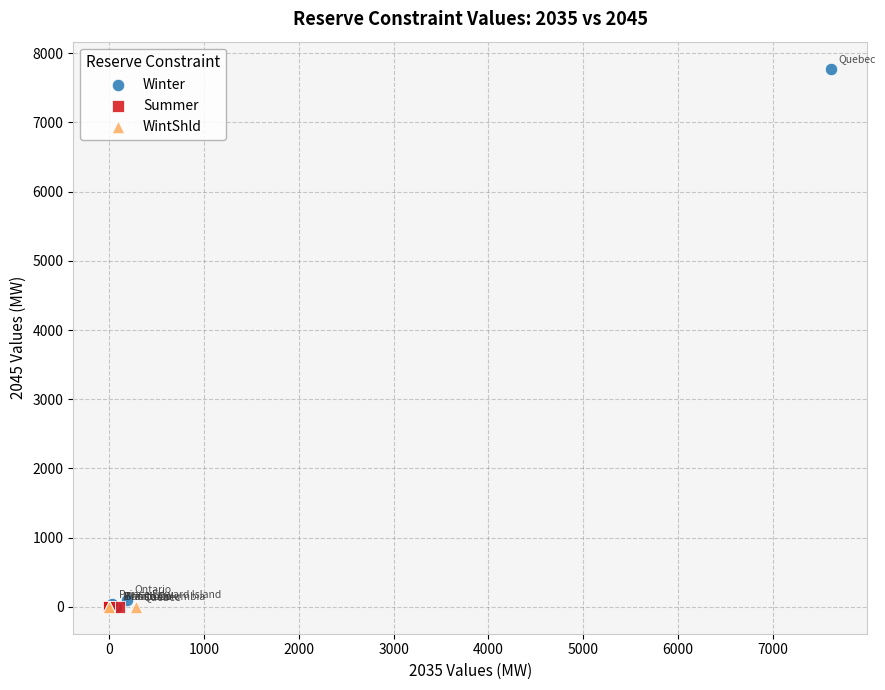

Which series contains the highest Y value?

Winter